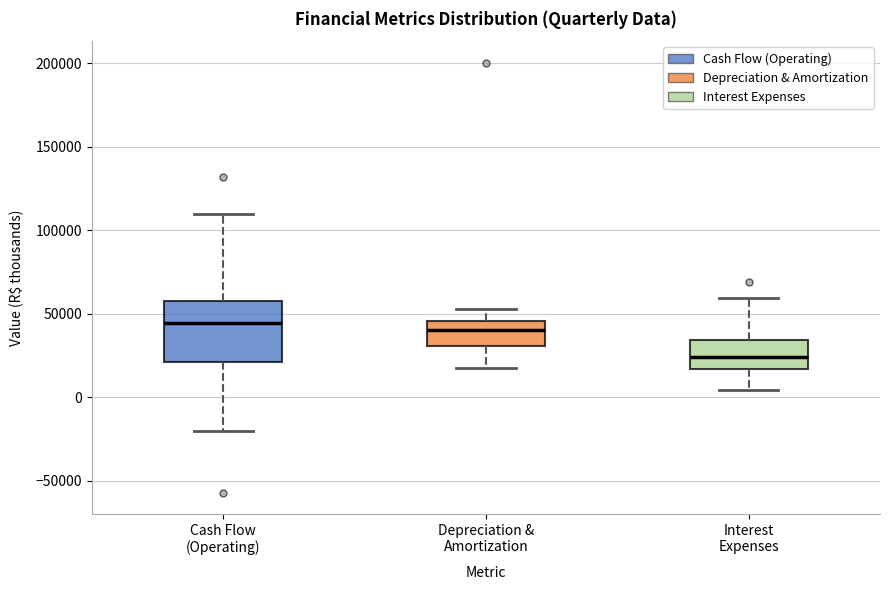

Reading left to right, transcribe this box plot: for each box, give where its median line is, the range the box spans, and where its two whiskers end, as read against the y-axis. The values are not printed on the chart, so give them approximately, as read against the axis.

Cash Flow (Operating): median 45000, box 20000 to 55000, whiskers -20000 to 110000
Depreciation & Amortization: median 40000, box 30000 to 45000, whiskers 20000 to 55000
Interest Expenses: median 25000, box 15000 to 35000, whiskers 5000 to 60000